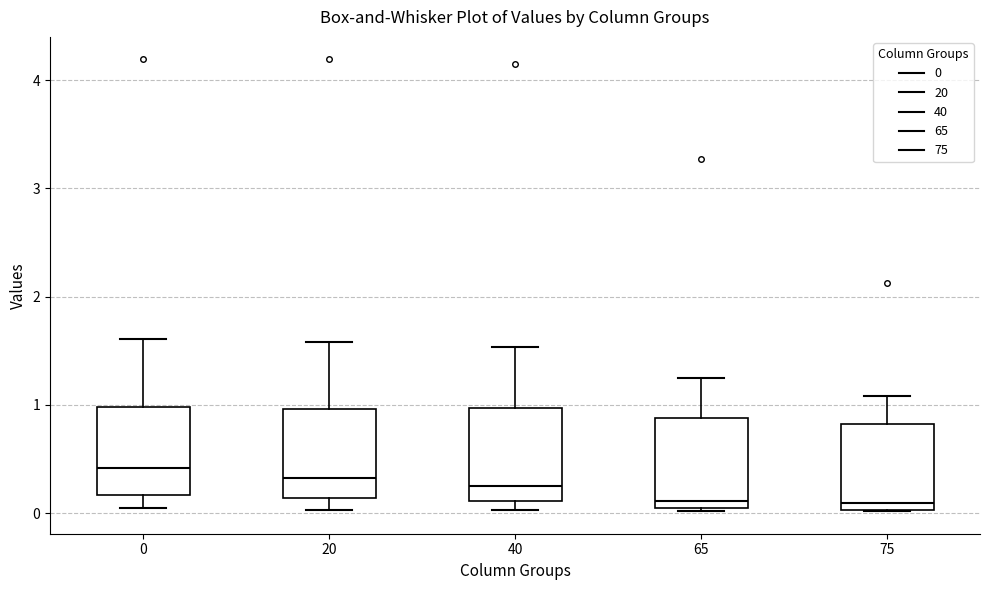

Reading left to right, transcribe this box plot: for each box, give where its median line is, the range the box spans, and where its two whiskers end, as read against the y-axis. The values are not printed on the chart, so give them approximately, as read against the axis.

0: median 0.4, box 0.2 to 1.0, whiskers 0.1 to 1.6
20: median 0.3, box 0.1 to 1.0, whiskers 0.0 to 1.6
40: median 0.3, box 0.1 to 1.0, whiskers 0.0 to 1.5
65: median 0.1 (just above the box's lower edge), box 0.1 to 0.9, whiskers 0.0 to 1.3
75: median 0.1, box 0.0 to 0.8, whiskers 0.0 to 1.1